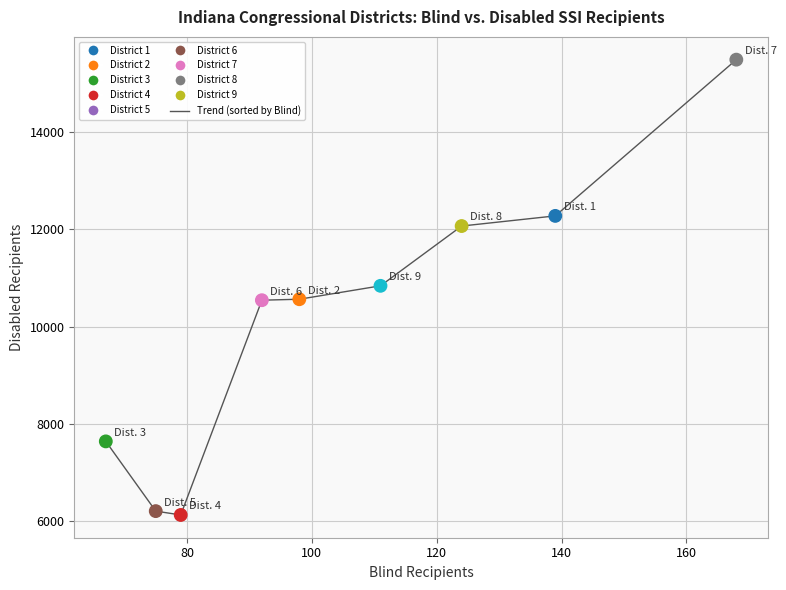

What is the difference between the maximum and minimum values?

9375